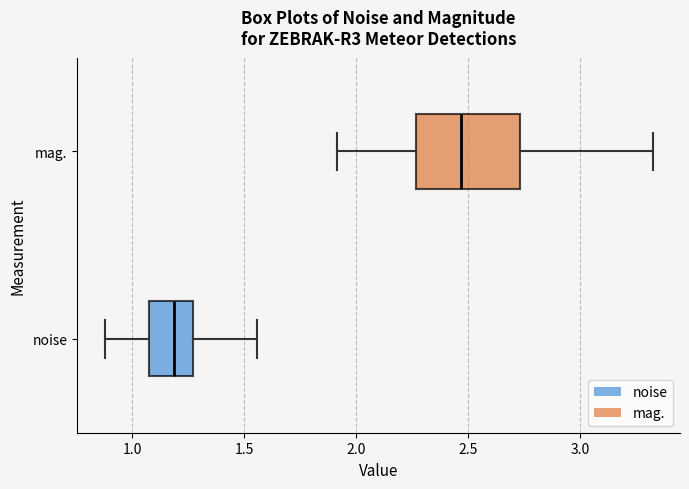

Reading bottom to top, transcribe this box plot: for each box, give where its median line is, the range the box spans, and where its two whiskers end, as read against the x-axis. The values are not printed on the chart, so give them approximately, as read against the axis.

noise: median 1.20, box 1.05 to 1.25, whiskers 0.90 to 1.55
mag.: median 2.45, box 2.25 to 2.75, whiskers 1.90 to 3.35